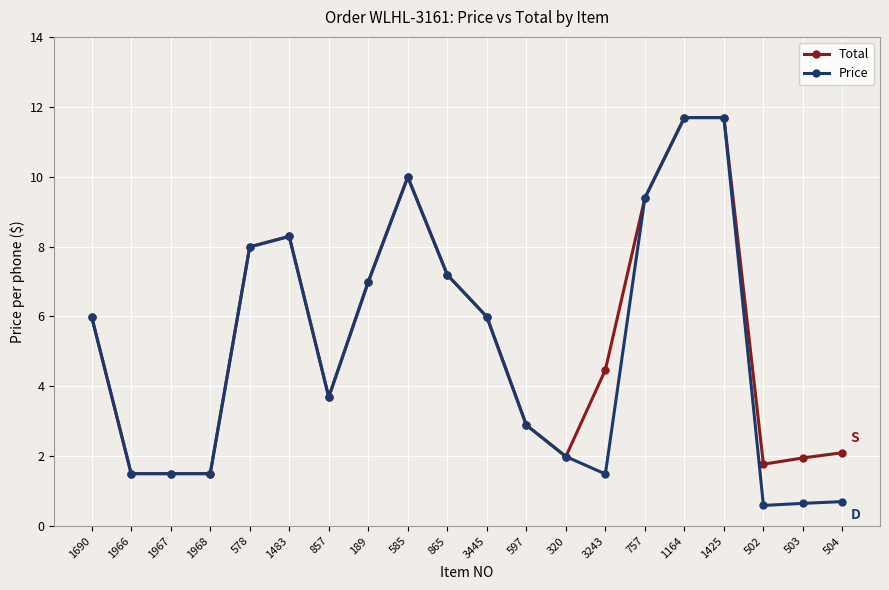

Rank the series by their average value, from lowest to highest.

Price, Total